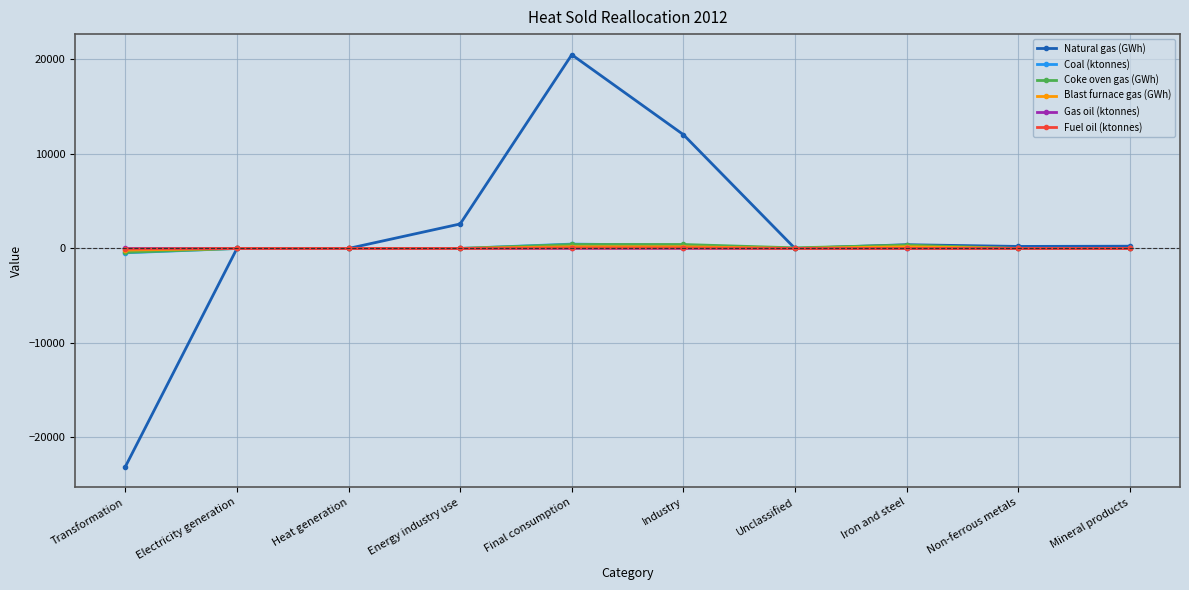

The Coke oven gas (GWh) series shows 0.0 at Mineral products. True or false?

True